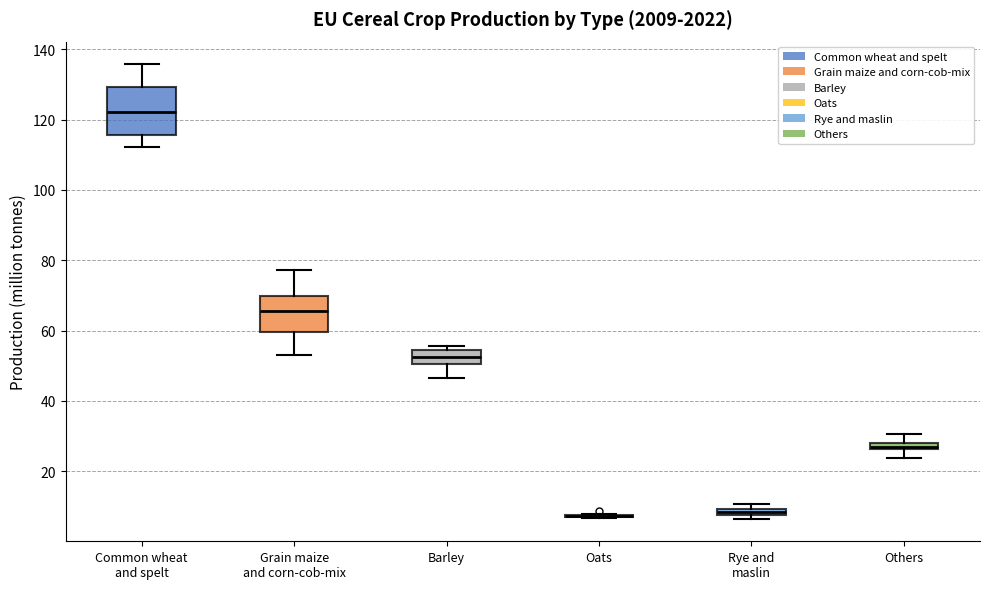

Which box is the tallest, from its lower edge to its upper edge?

Common wheat and spelt